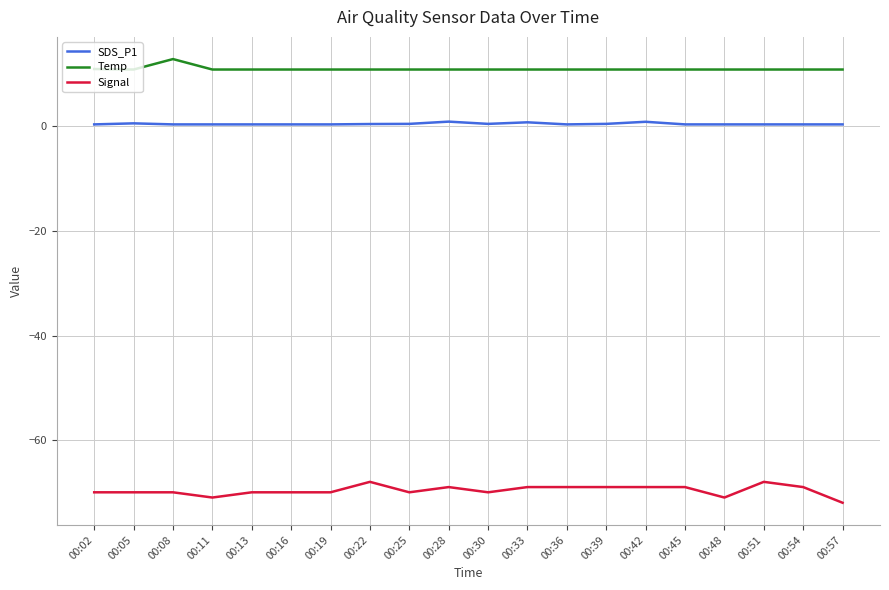

Rank the series by their maximum value, from highest to lowest.

Temp, SDS_P1, Signal